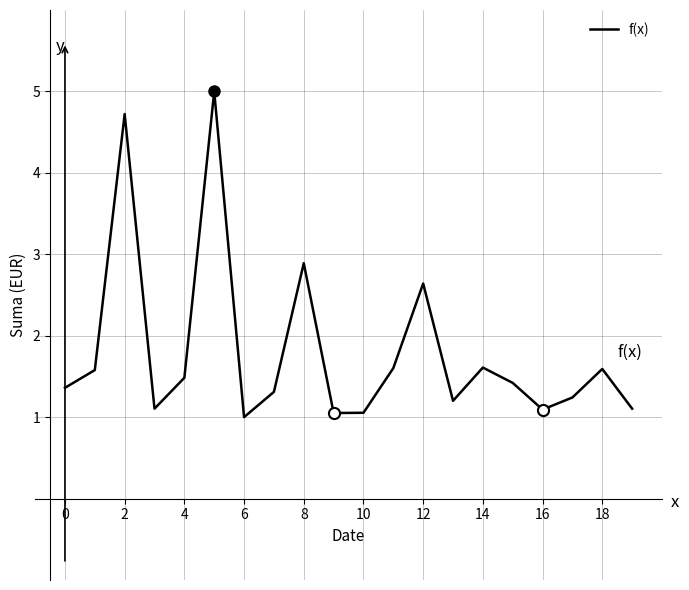

What is the difference between the maximum and minimum values?

4.0